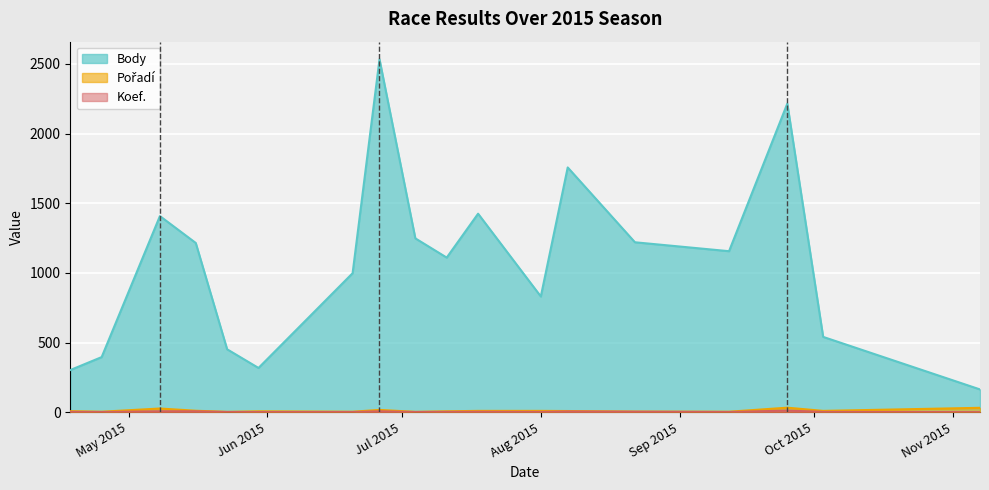

What are all the series names shown in the legend?

Body, Pořadí, Koef.